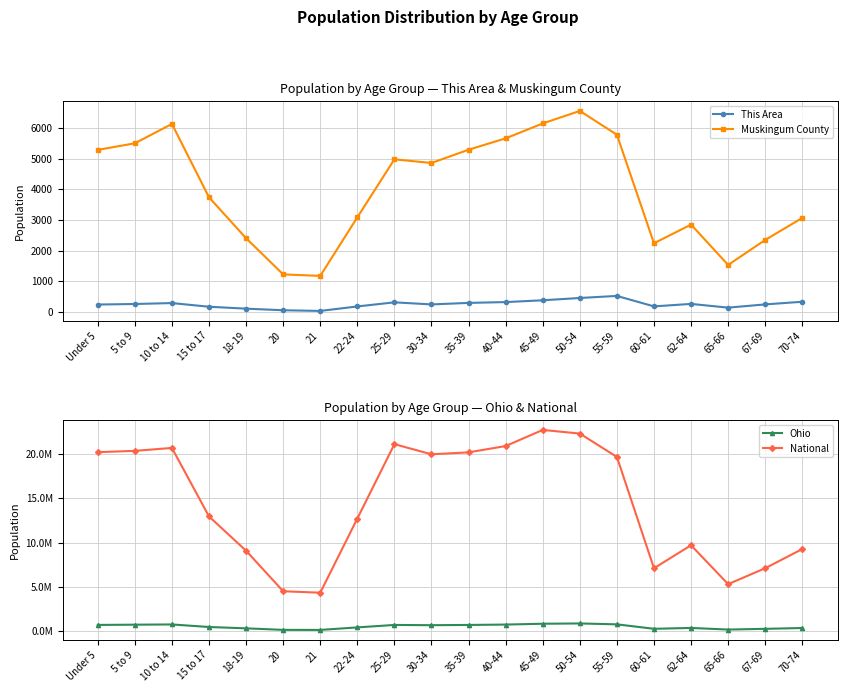

What is the value of the Muskingum County point at the 7th from the left?

1176